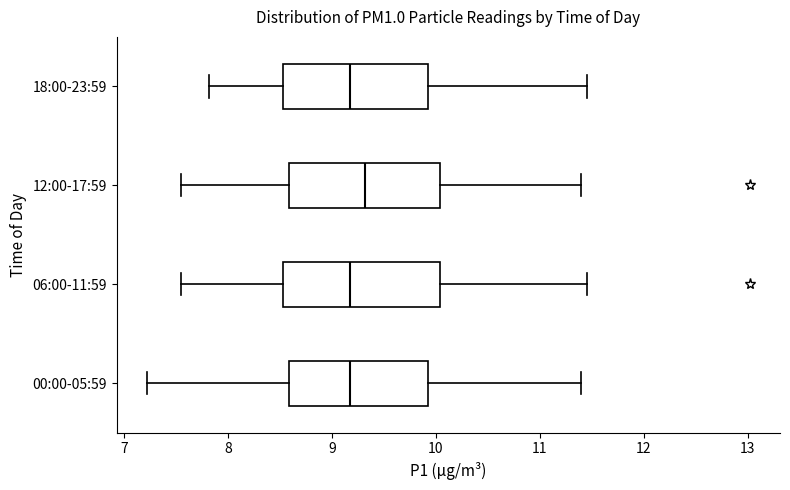

Where is the right edge of the box for 06:00-11:59 on the x-axis? The values are not printed on the chart, so give them approximately, as read against the axis.

10.0